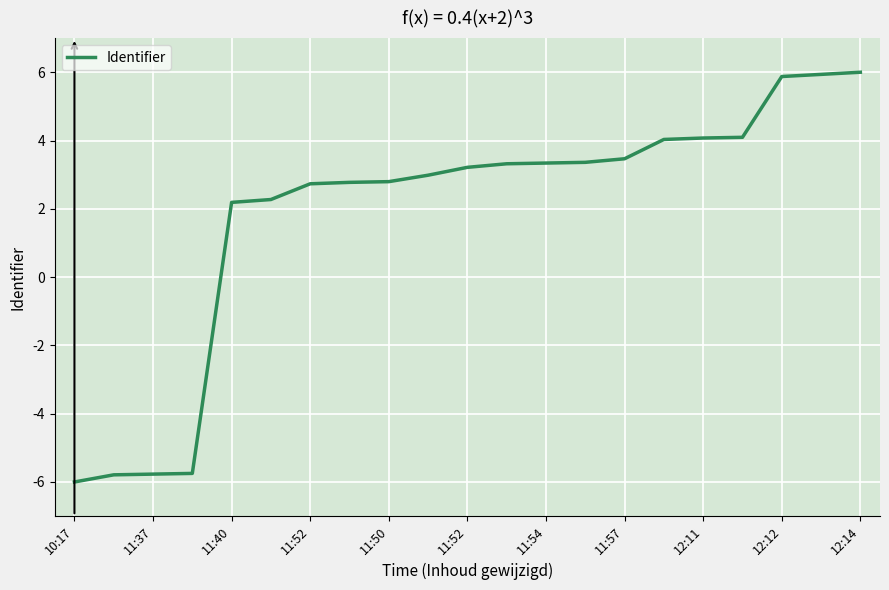

What is the maximum value shown in the chart?

6.0